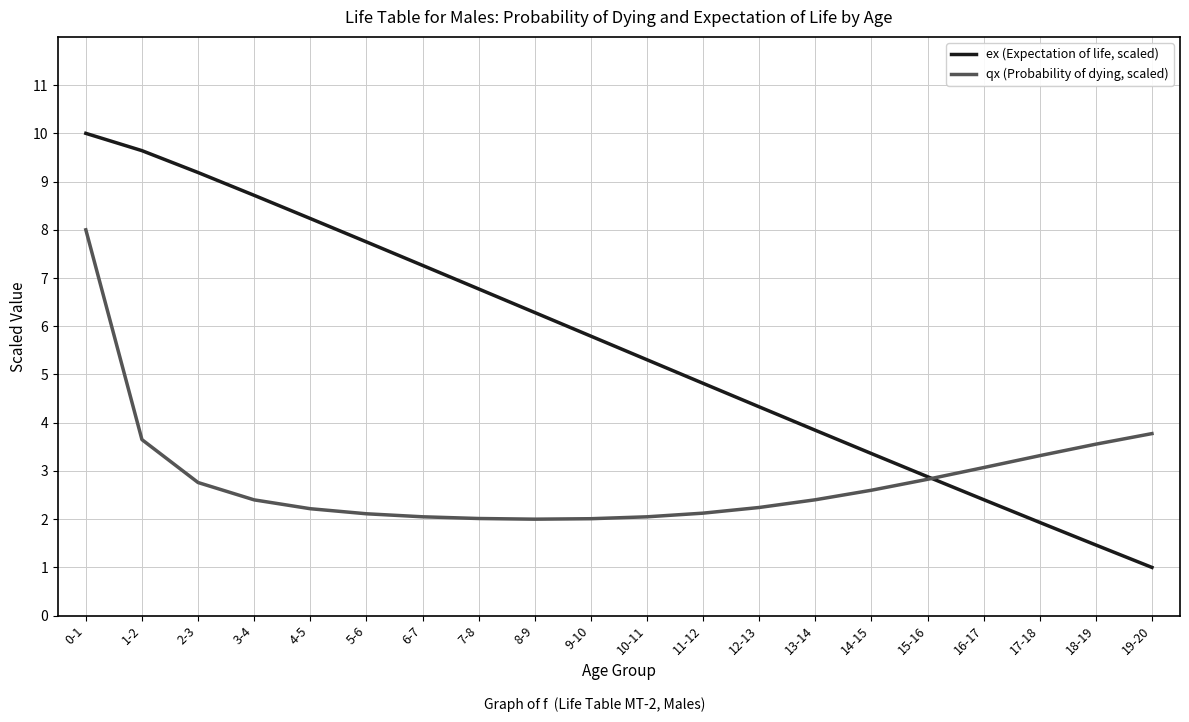

Which series has the widest spread of values?

ex (Expectation of life, scaled)